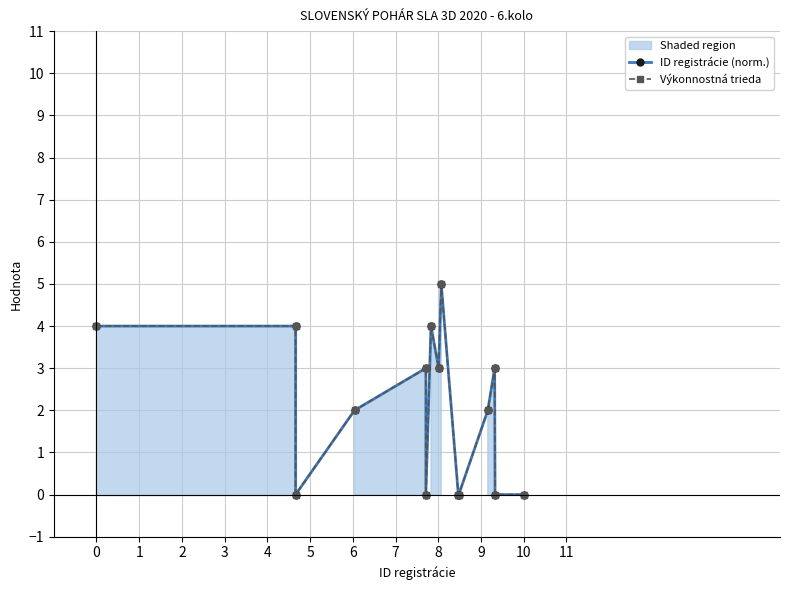

What is the sum of all Výkonnostná trieda values?

30